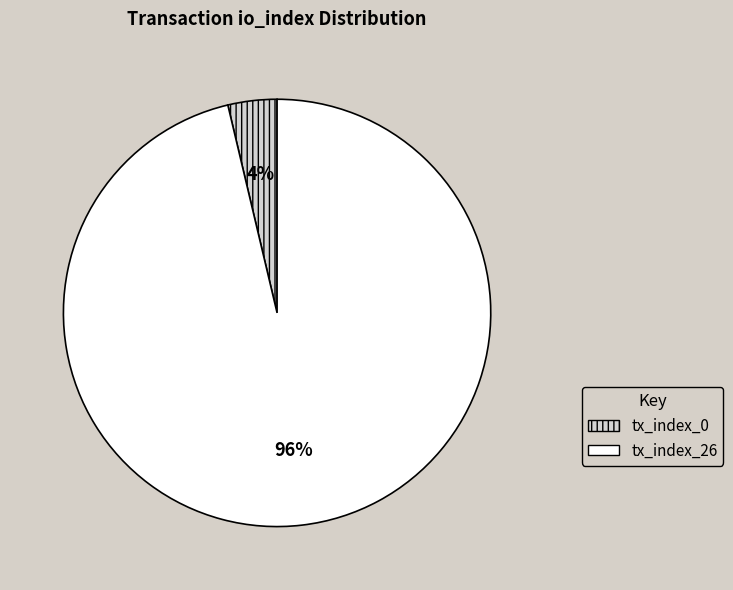

To the nearest percent, what is the combined percentage of tx_index_0 and tx_index_26?

100%